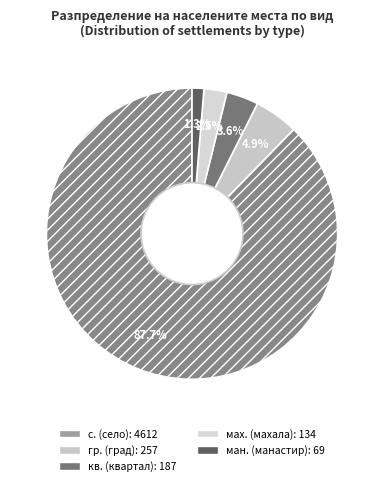

How many slices are in this pie chart?

5